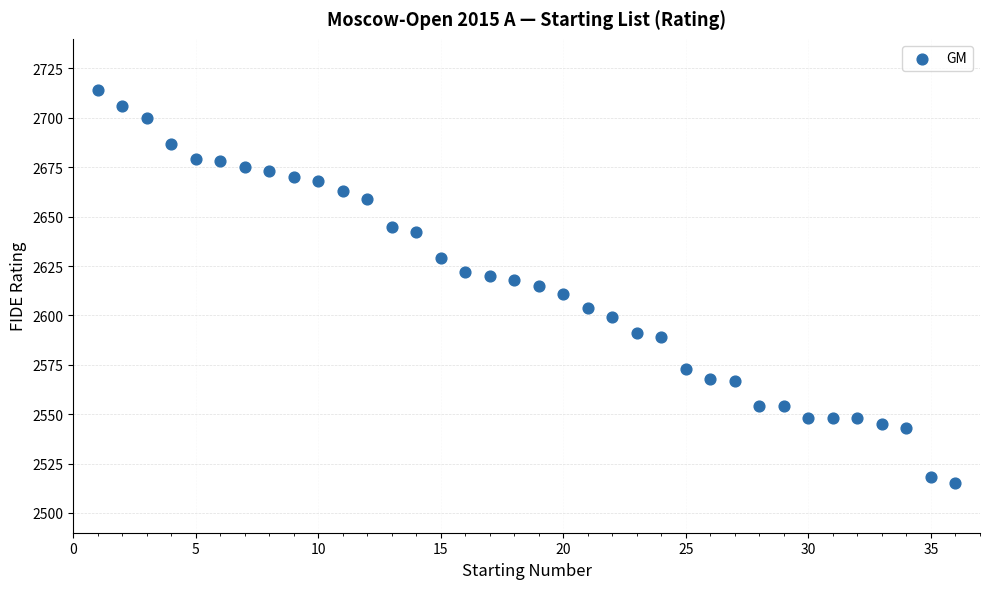

What is the range of Y values (max minus min)?

199